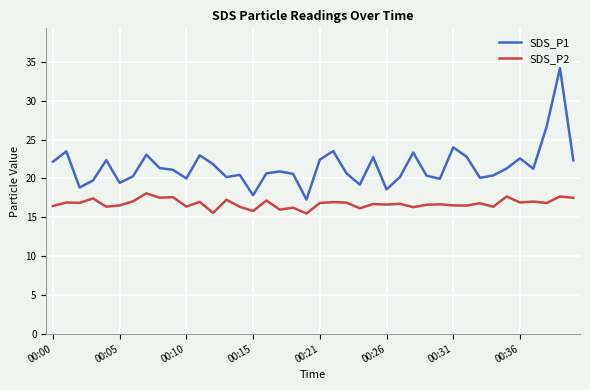

Which series has the largest total across all categories?

SDS_P1